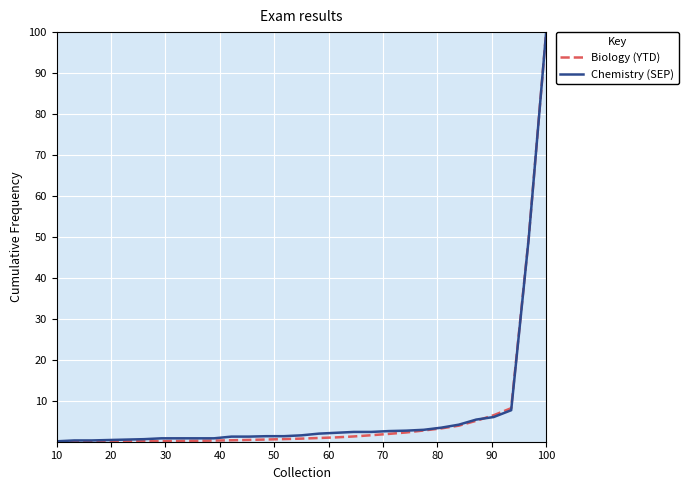

What is the highest value of the Chemistry (SEP) series?

100.0